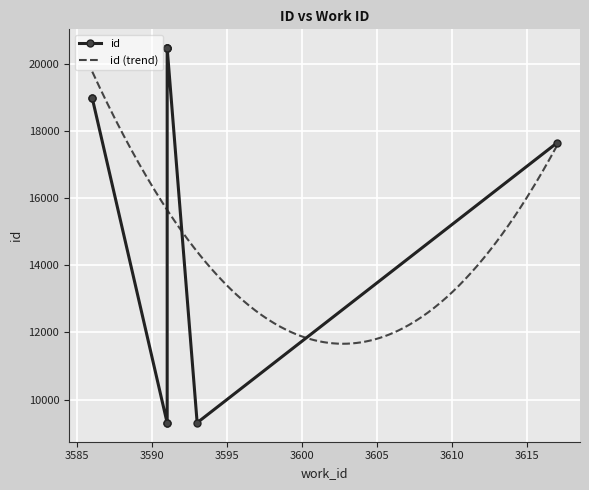

What is the difference between the values at 3591 and 3586?

1491